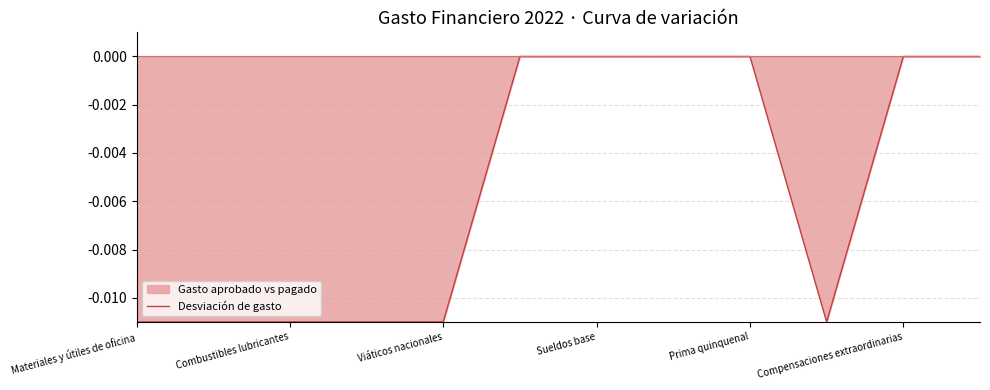

Is it true that the value at Compensaciones extraordinarias is 0.0?

True